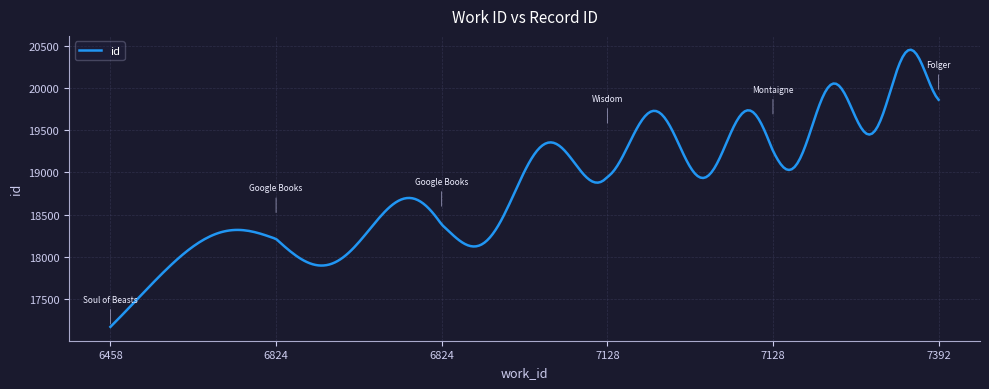

How many distinct data groups are displayed?

1